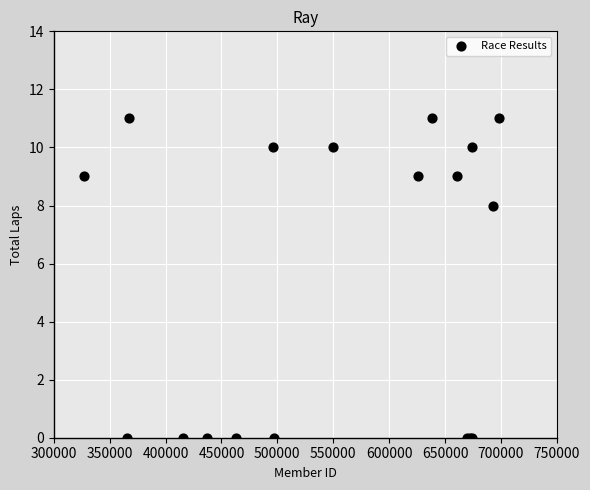

What Y value in the scatter plot is closest to 5?

8